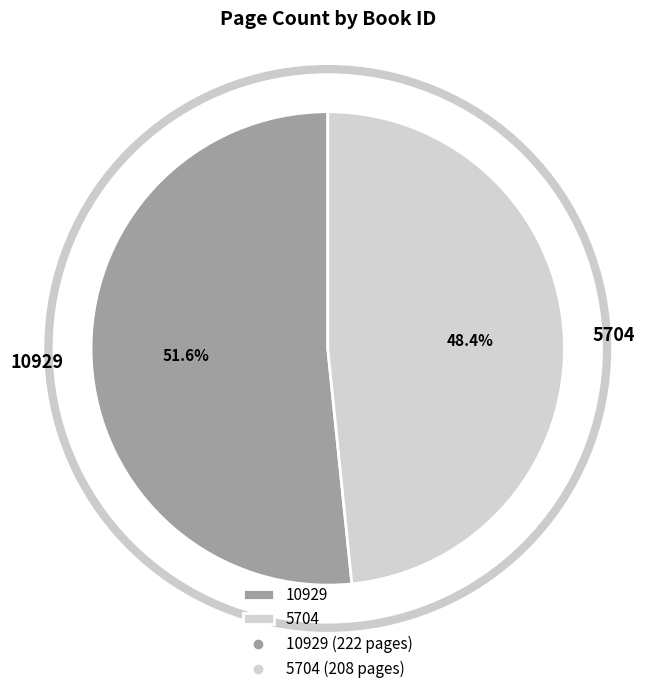

Rank the categories by value from highest to lowest.

10929, 5704